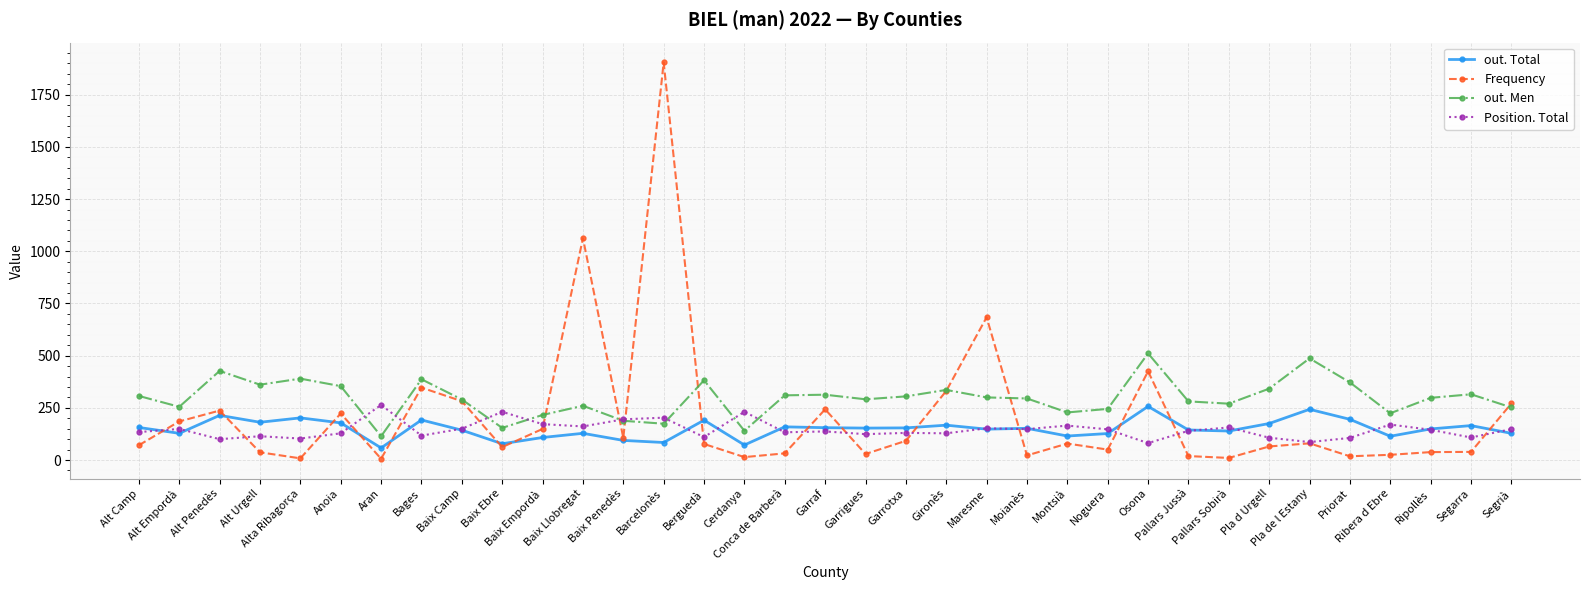

What is the sum of the out. Total values at Montsià and Gironès?

282